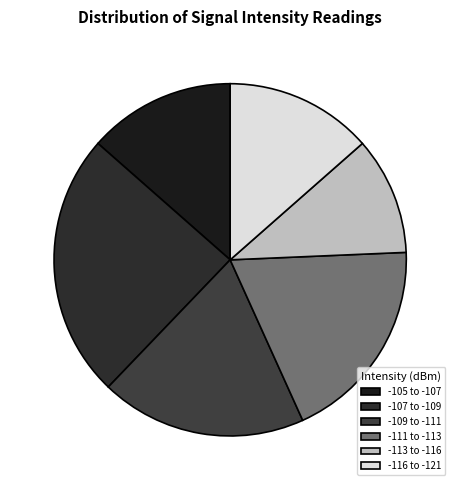

How many segments does this pie chart have?

6